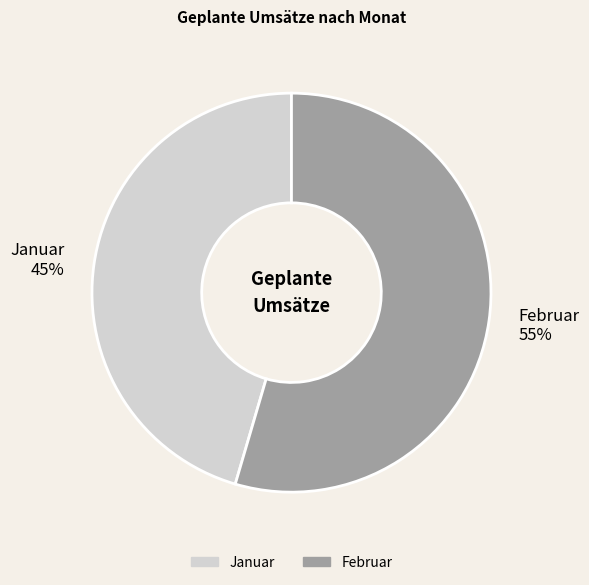

True or false: Februar accounts for 47% of the total.

False